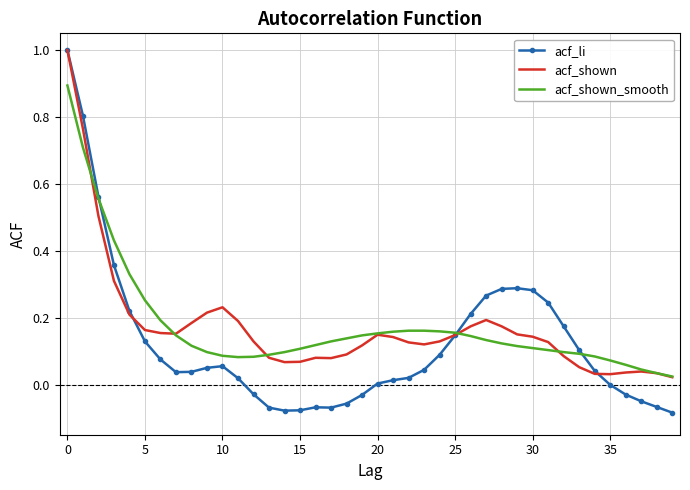

What is the maximum value shown in the chart?

1.0